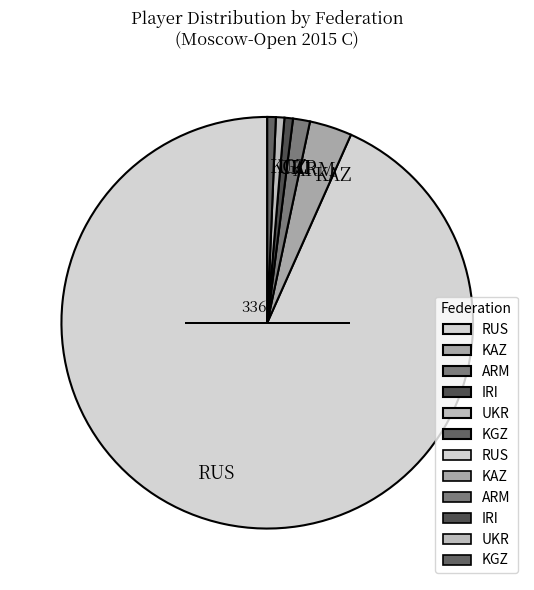

Between ARM and UKR, which is larger?

ARM